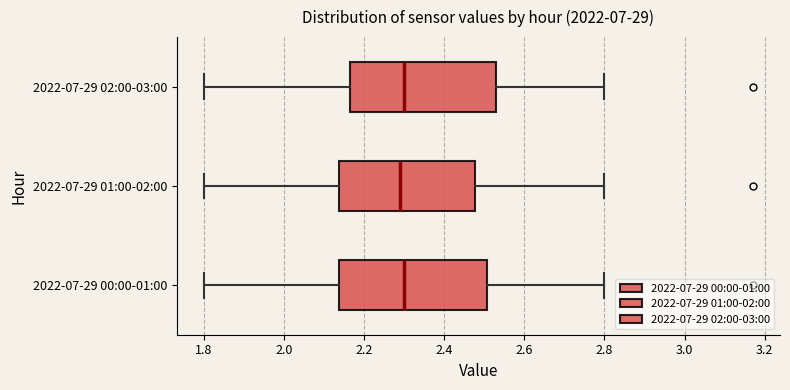

Reading bottom to top, transcribe this box plot: for each box, give where its median line is, the range the box spans, and where its two whiskers end, as read against the x-axis. The values are not printed on the chart, so give them approximately, as read against the axis.

2022-07-29 00:00-01:00: median 2.30, box 2.14 to 2.50, whiskers 1.80 to 2.80
2022-07-29 01:00-02:00: median 2.30, box 2.14 to 2.48, whiskers 1.80 to 2.80
2022-07-29 02:00-03:00: median 2.30, box 2.16 to 2.54, whiskers 1.80 to 2.80